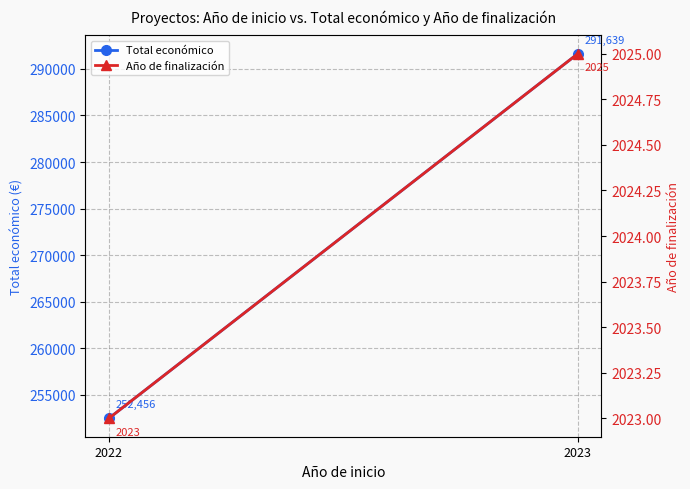

The Total económico series shows 252456 at 2022. True or false?

True